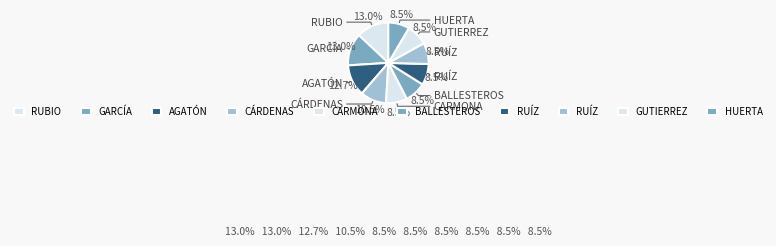

Count the number of slices in the pie.

10